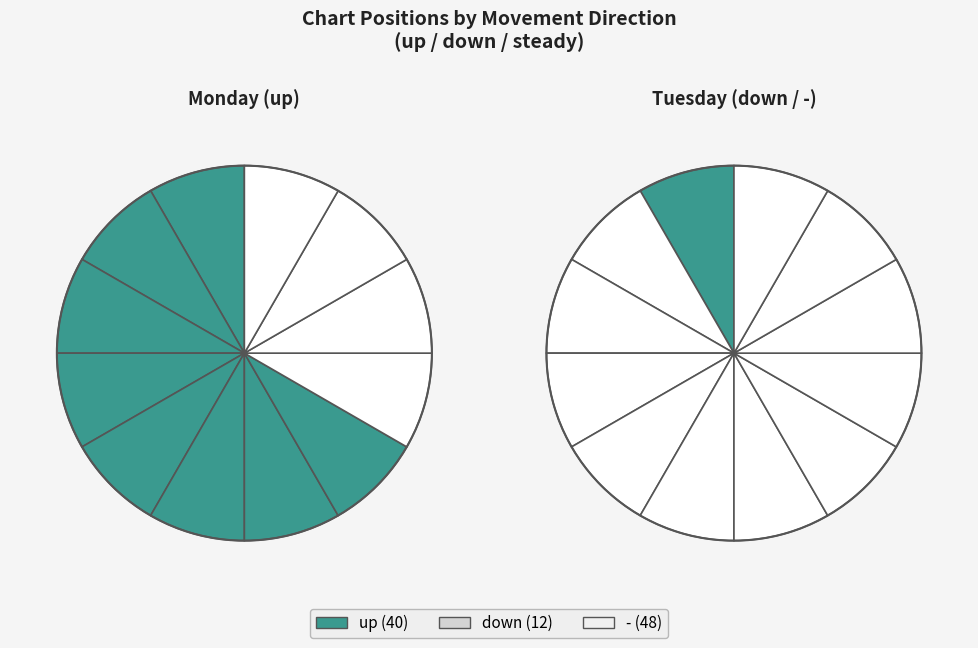

Between down and up, which is larger?

up